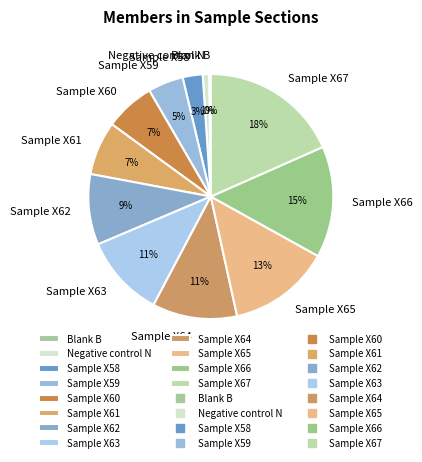

Approximately how many times larger is the value at Negative control N compared to Sample X61?

0.1